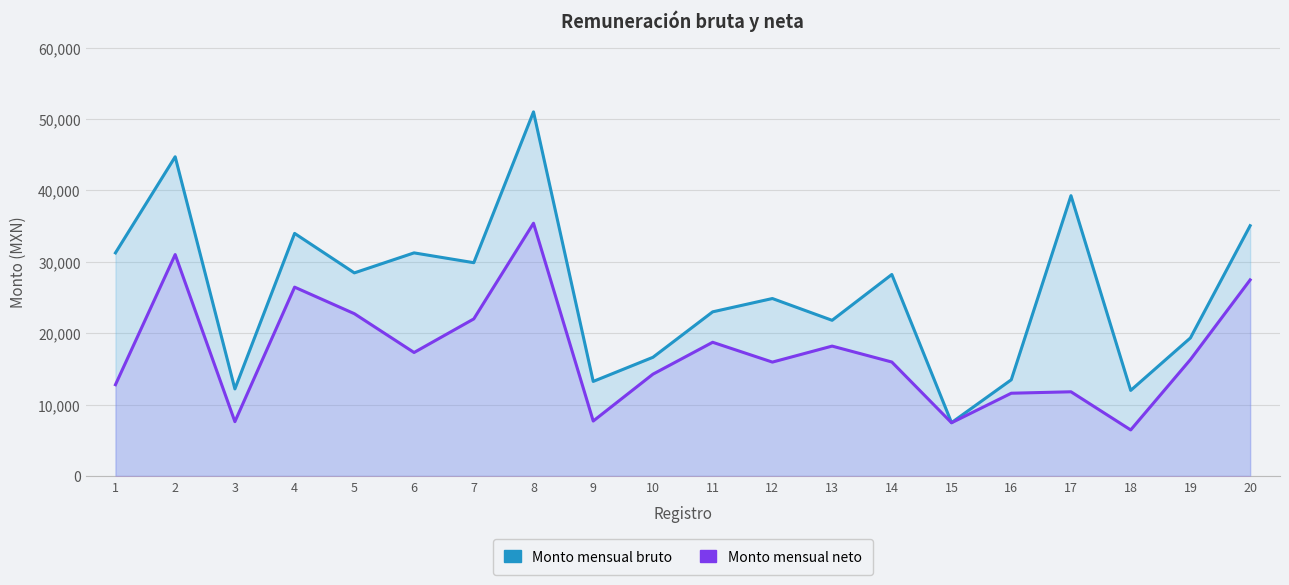

What is the value of the Monto mensual neto point at the 15th from the left?

7454.6